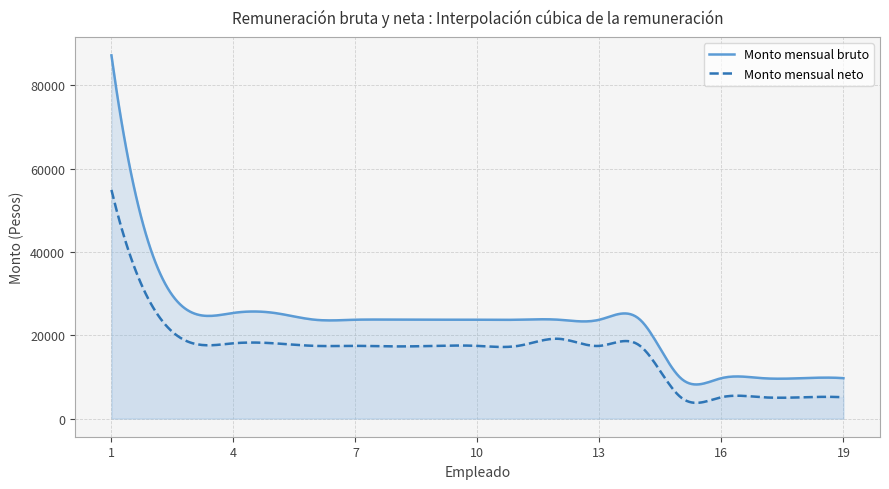

At which label is Monto mensual bruto closest to 48443?

2